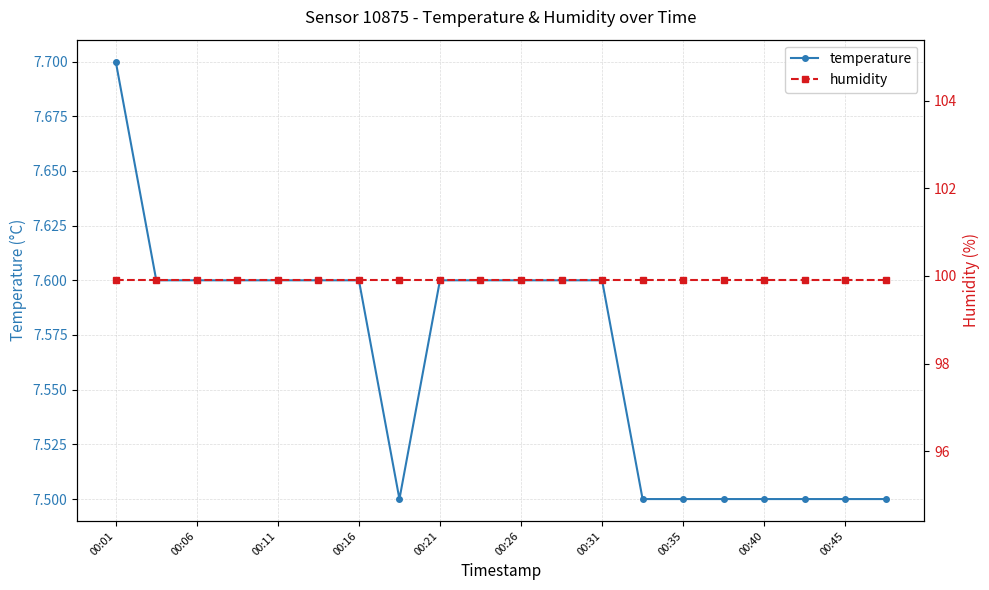

Count the number of categories in the chart.

20